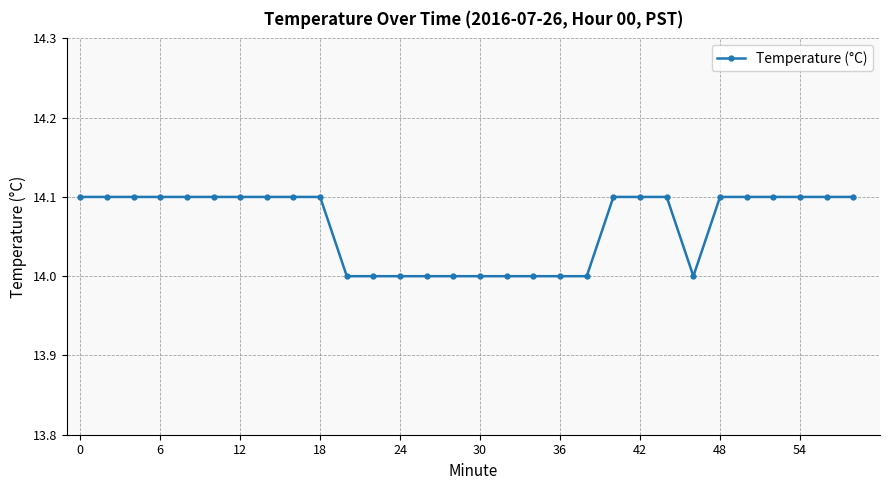

What is the sum of all values?

421.9